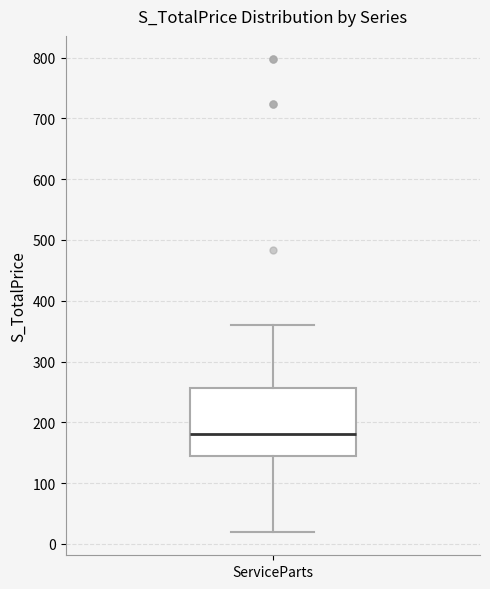

Where does the lower whisker of the box for ServiceParts end on the y-axis? The values are not printed on the chart, so give them approximately, as read against the axis.

20